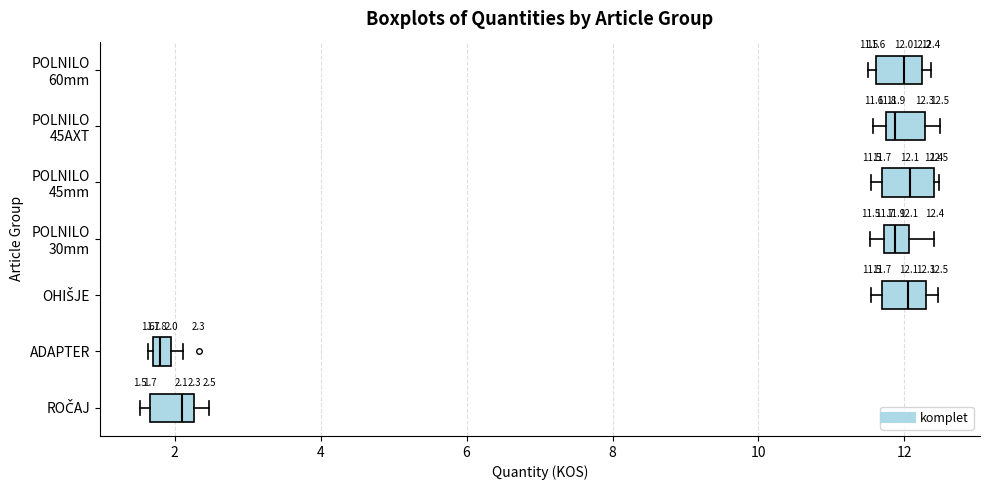

Which box's median line is the furthest to the left?

ADAPTER